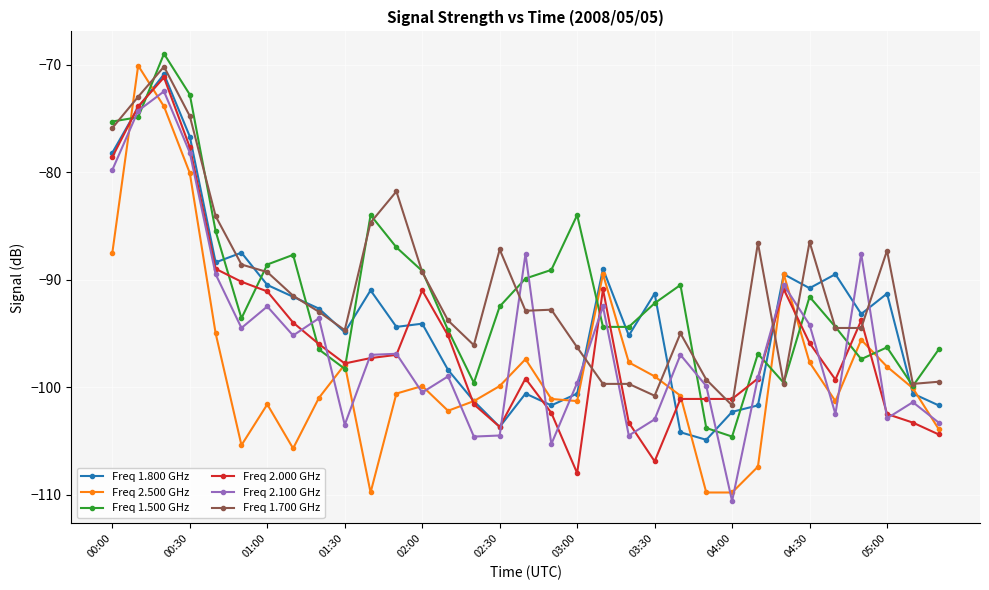

What is the value of the Freq 2.100 GHz point at the 14th from the left?

-99.0